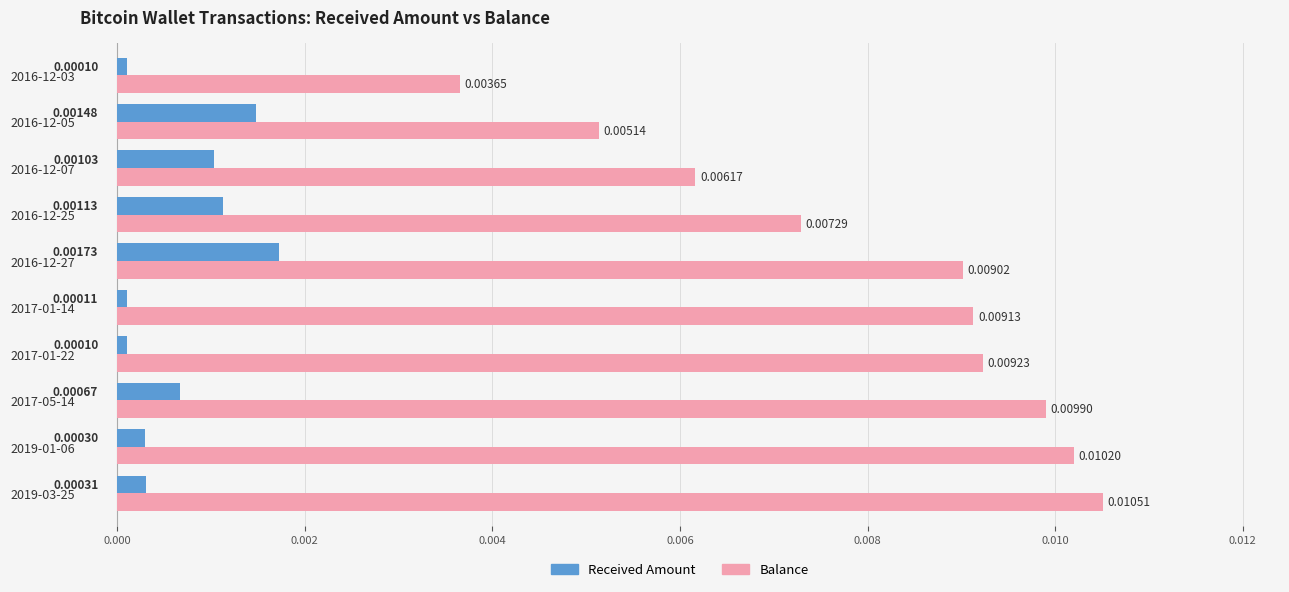

Where is Balance nearest to the value 0?

2016-12-03